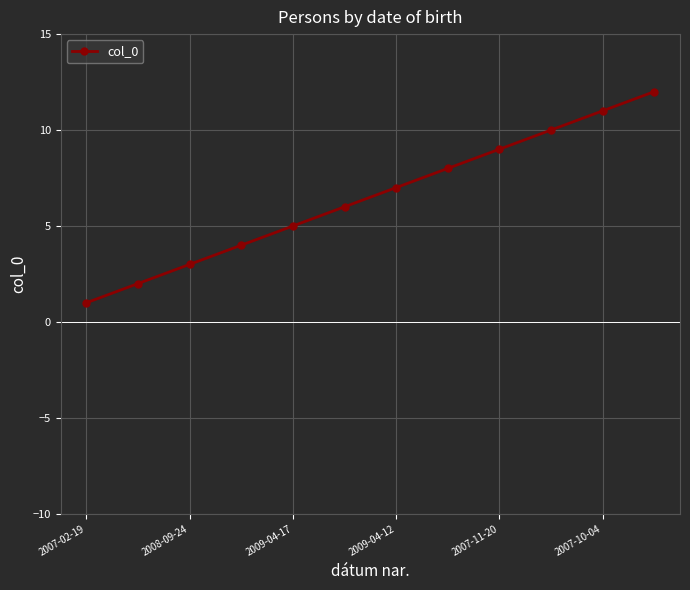

True or false: there are more than 2 points higher than both neighbors.

False